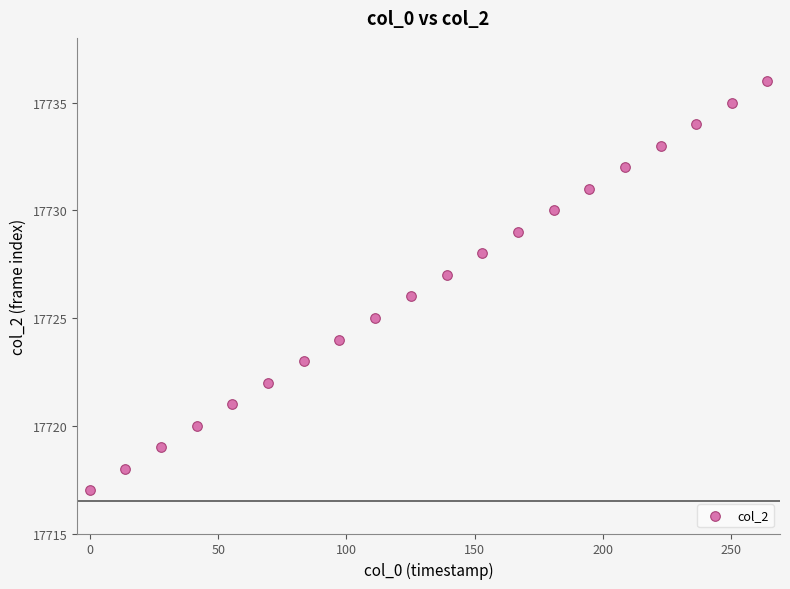

What is the range of Y values (max minus min)?

19